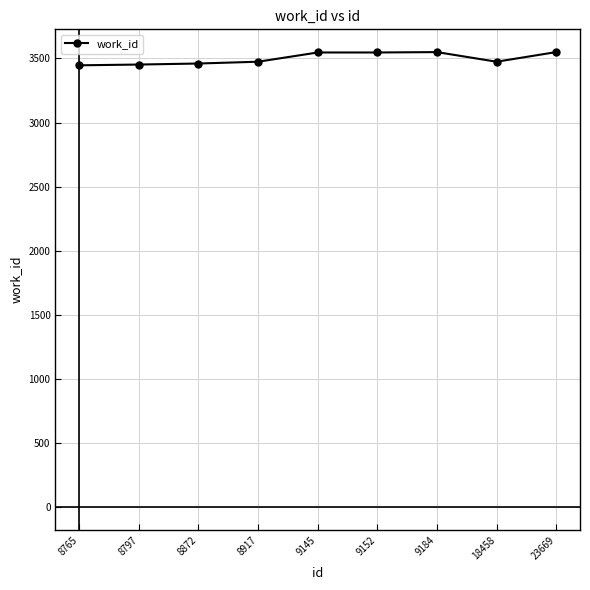

What is the value of the 3rd point from the left?

3460